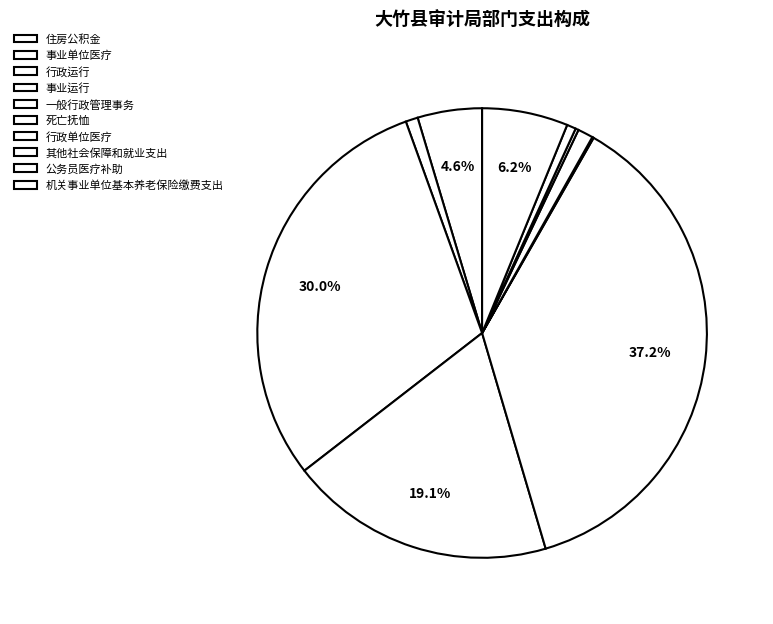

Rank the categories by value from highest to lowest.

一般行政管理事务, 行政运行, 事业运行, 机关事业单位基本养老保险缴费支出, 住房公积金, 行政单位医疗, 事业单位医疗, 公务员医疗补助, 其他社会保障和就业支出, 死亡抚恤